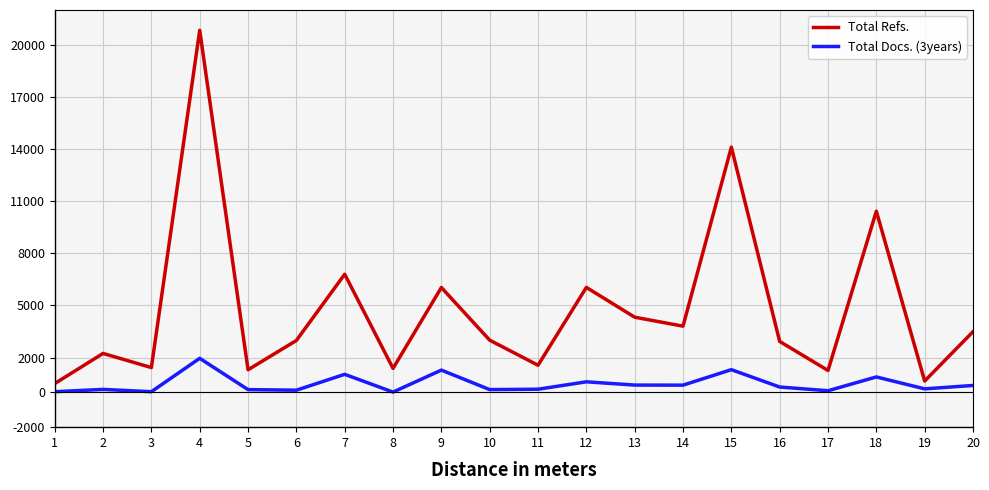

At which label is Total Refs. closest to 10671?

18